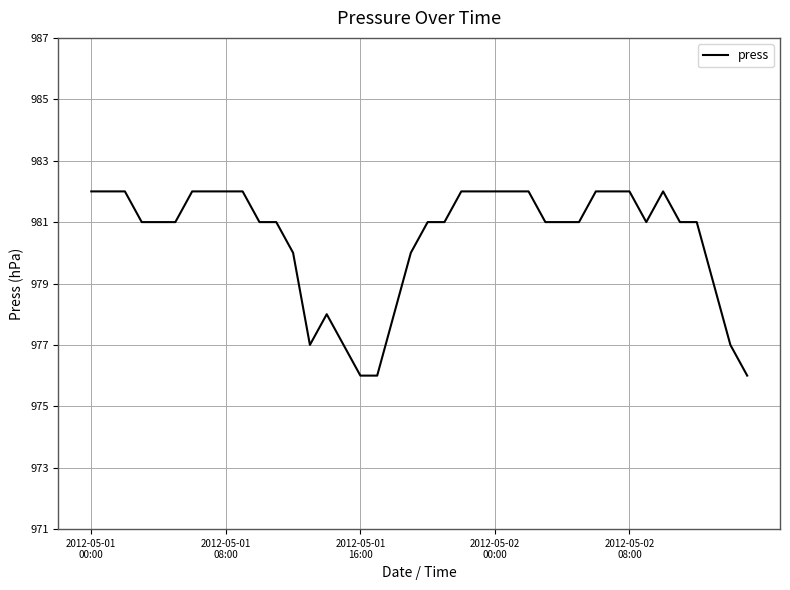

What is the maximum value shown in the chart?

982